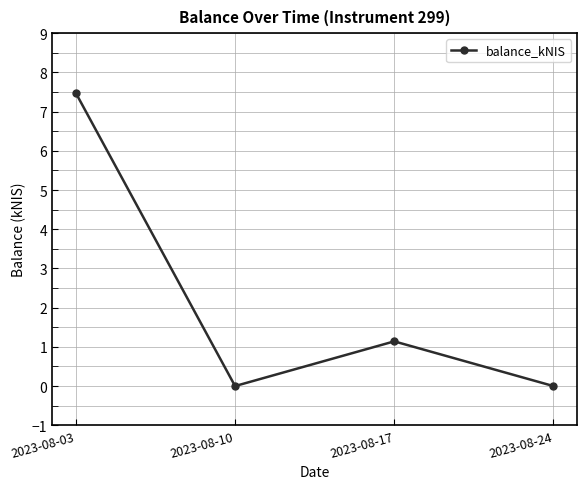

How many interior local peaks (higher than both neighbors) does the data have?

1